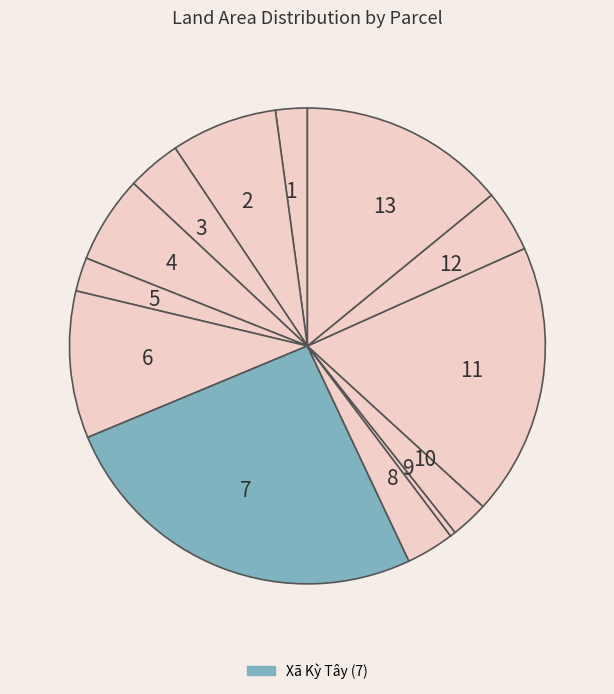

True or false: 9 accounts for 0% of the total.

True